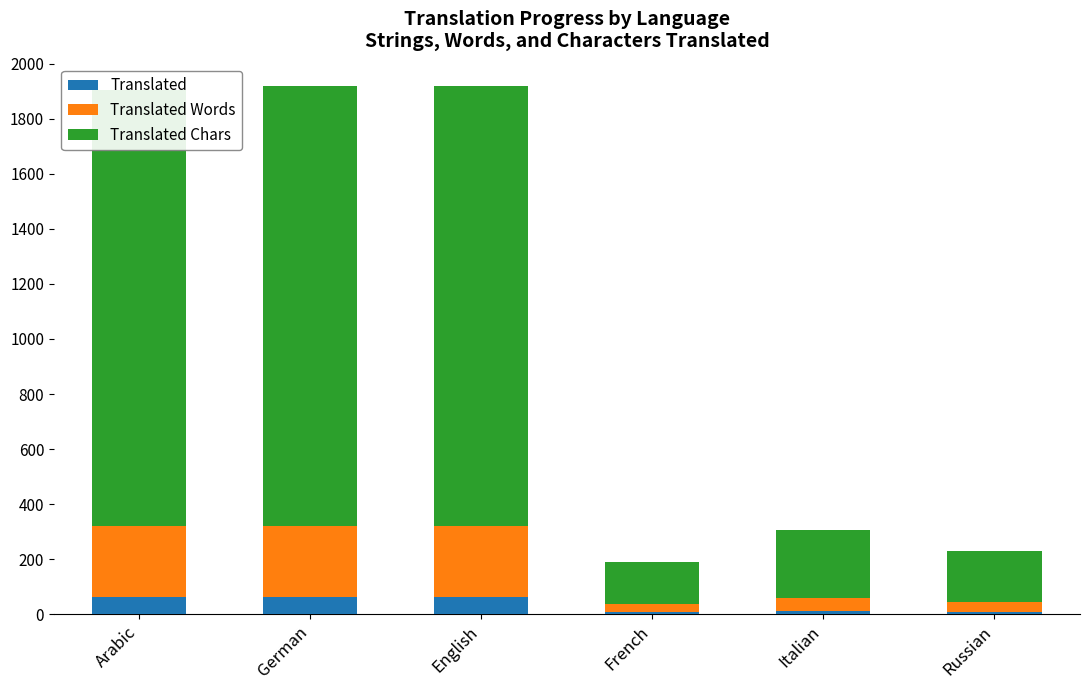

What are all the series names shown in the legend?

Translated, Translated Words, Translated Chars